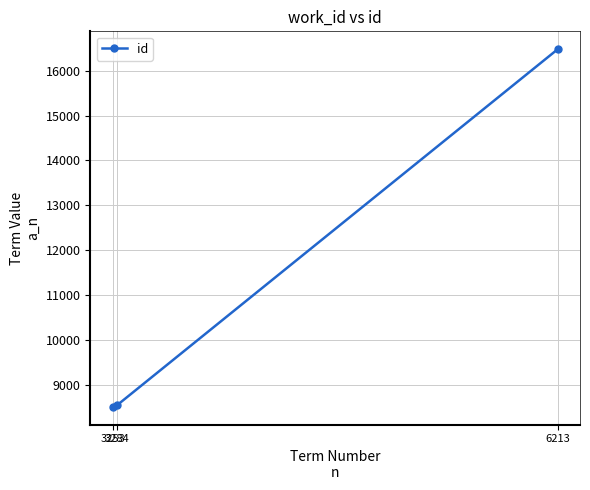

What is the value of the 3rd point from the left?

16479